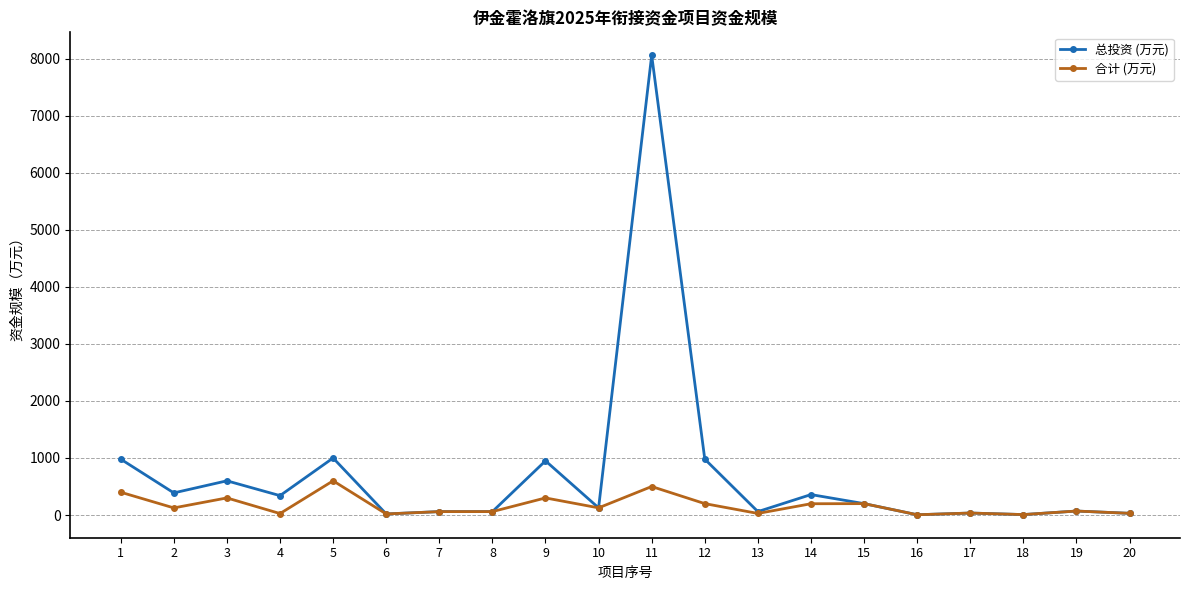

Which series has the largest range (max minus min)?

总投资 (万元)